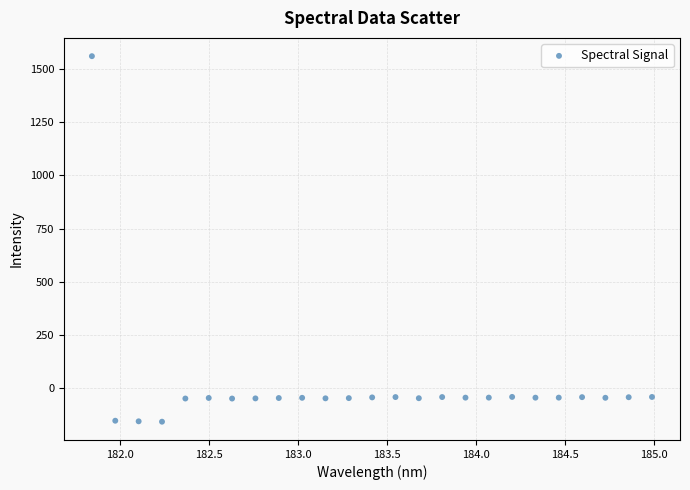

What is the range of X values (max minus min)?

3.1